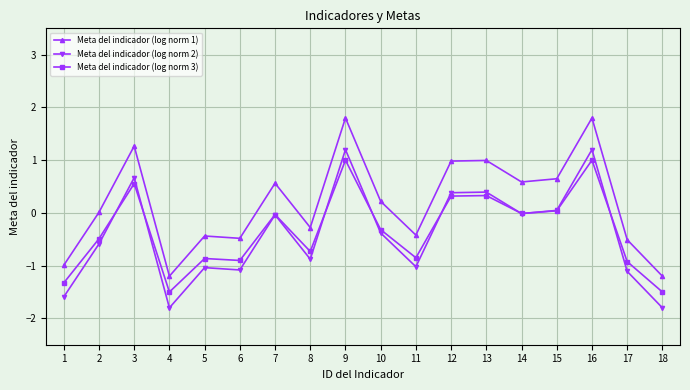

Is it true that Meta del indicador (log norm 3) equals -1.5 at 18?

True